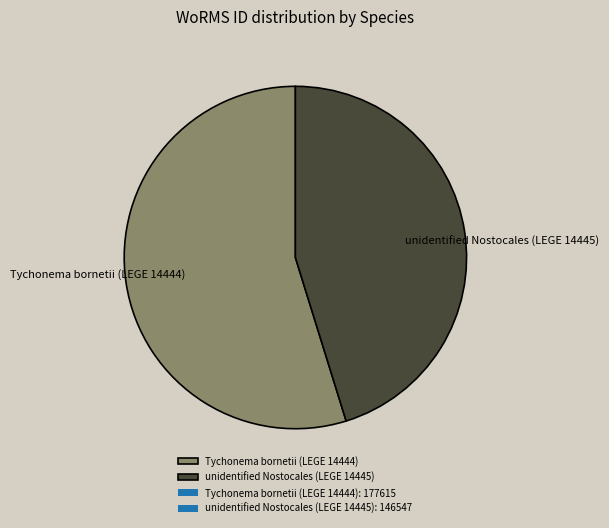

True or false: Tychonema bornetii (LEGE 14444) accounts for 55% of the total.

True